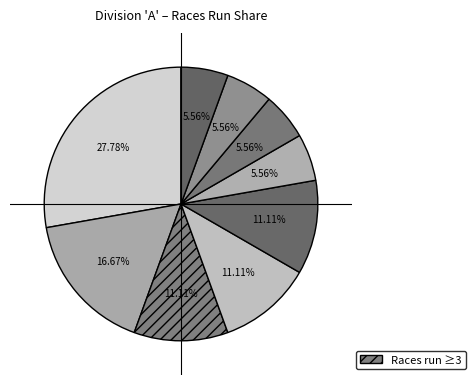

To the nearest percent, what is the average slice percentage?

11%